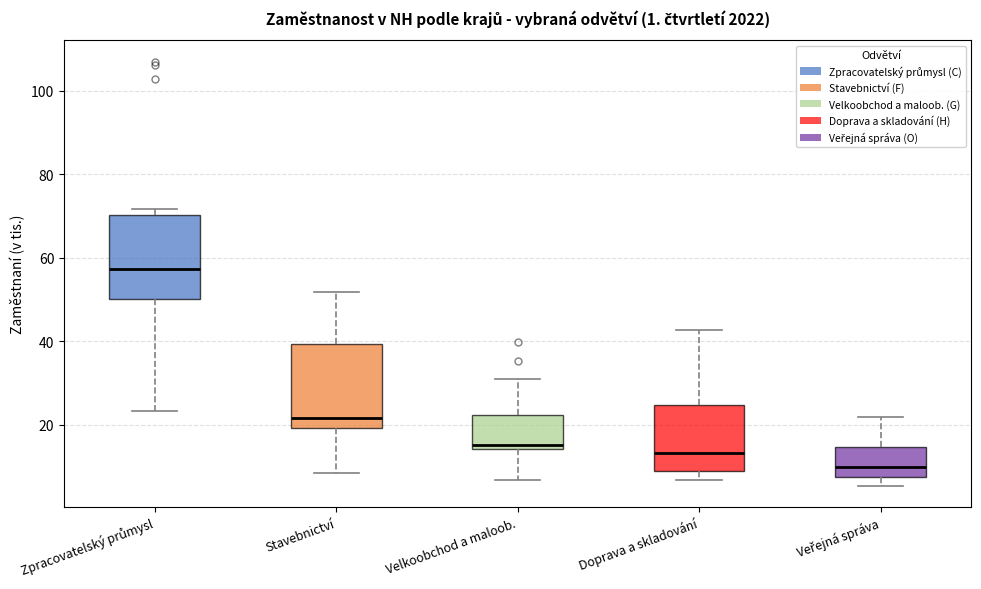

Reading left to right, read every box against the y-axis: the position of its median line, the range the box covers, and the ends of its whiskers. The values are not printed on the chart, so give them approximately, as read against the axis.

Zpracovatelský průmysl: median 58, box 50 to 70, whiskers 24 to 72
Stavebnictví: median 22, box 20 to 40, whiskers 8 to 52
Velkoobchod a maloob.: median 16, box 14 to 22, whiskers 6 to 32
Doprava a skladování: median 14, box 8 to 24, whiskers 6 to 42
Veřejná správa: median 10, box 8 to 14, whiskers 6 to 22